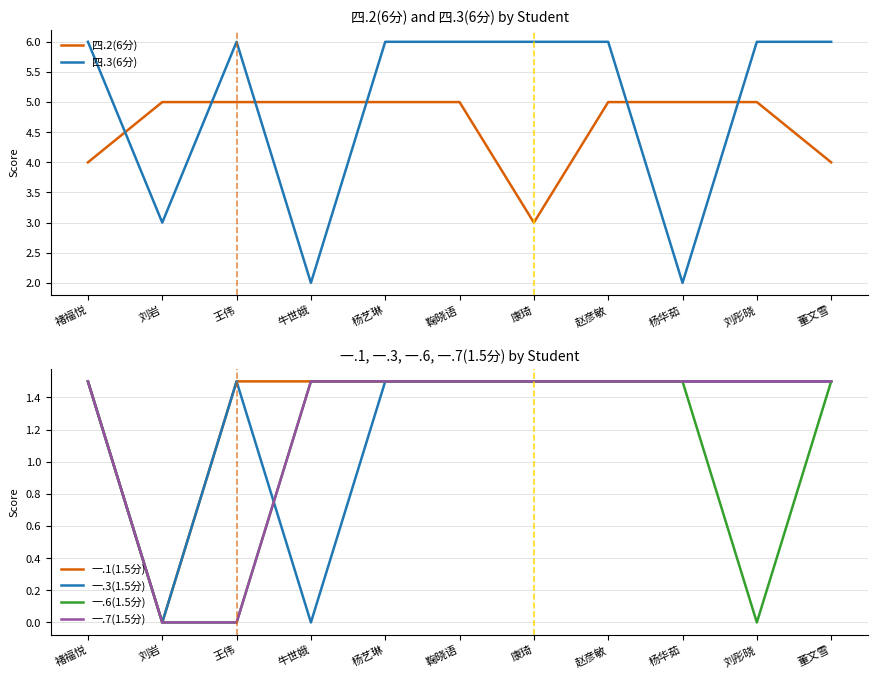

What is the sum of all 一.7(1.5分) values?

13.5